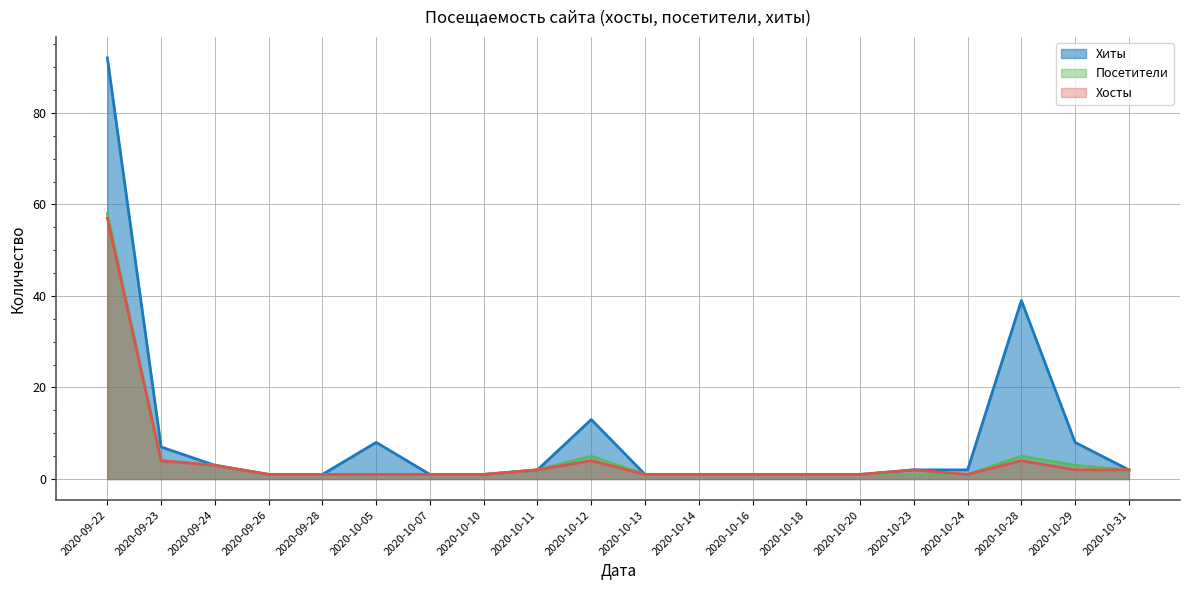

True or false: Хиты has a value of 1 at 2020-10-10.

True